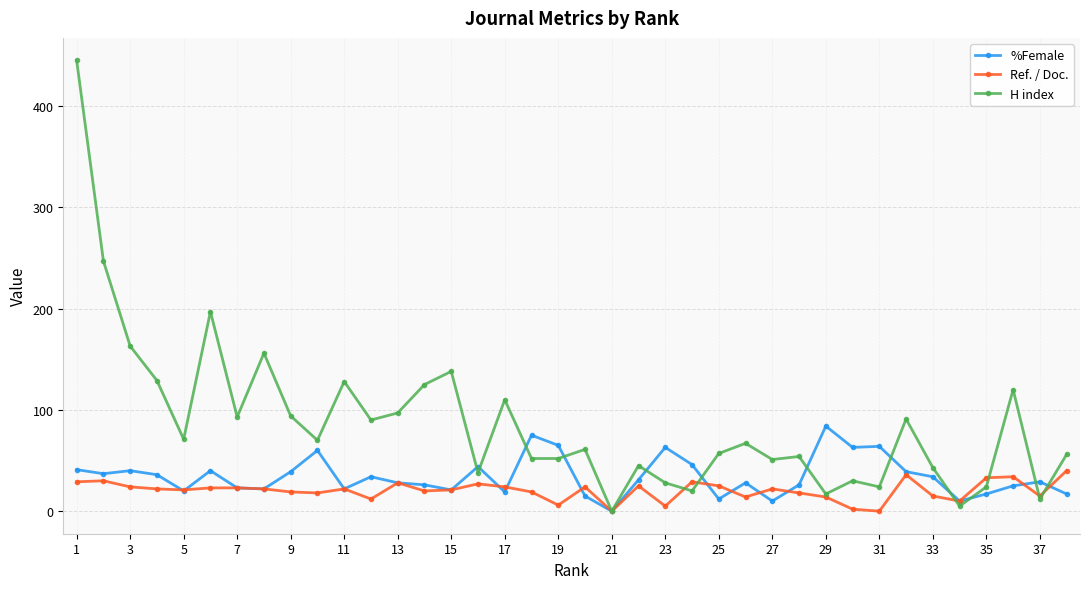

What is the maximum value for %Female?

84